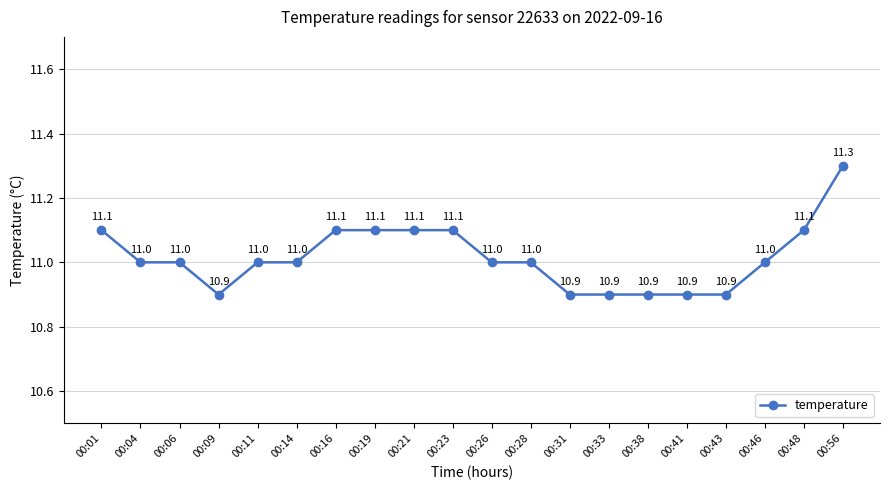

How many data points are less than 11?

6